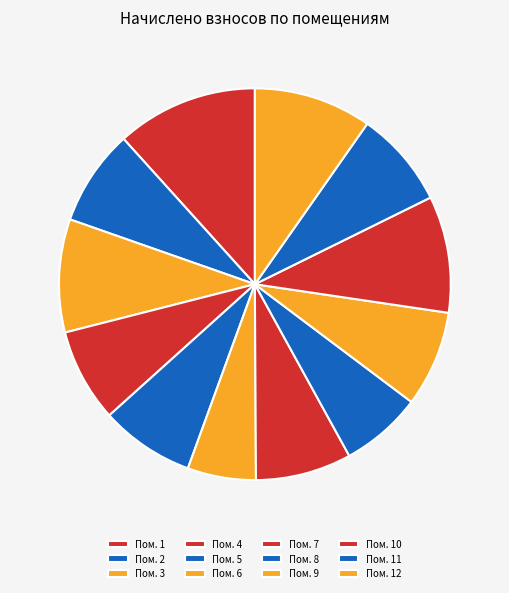

What is the largest slice in the pie chart?

1